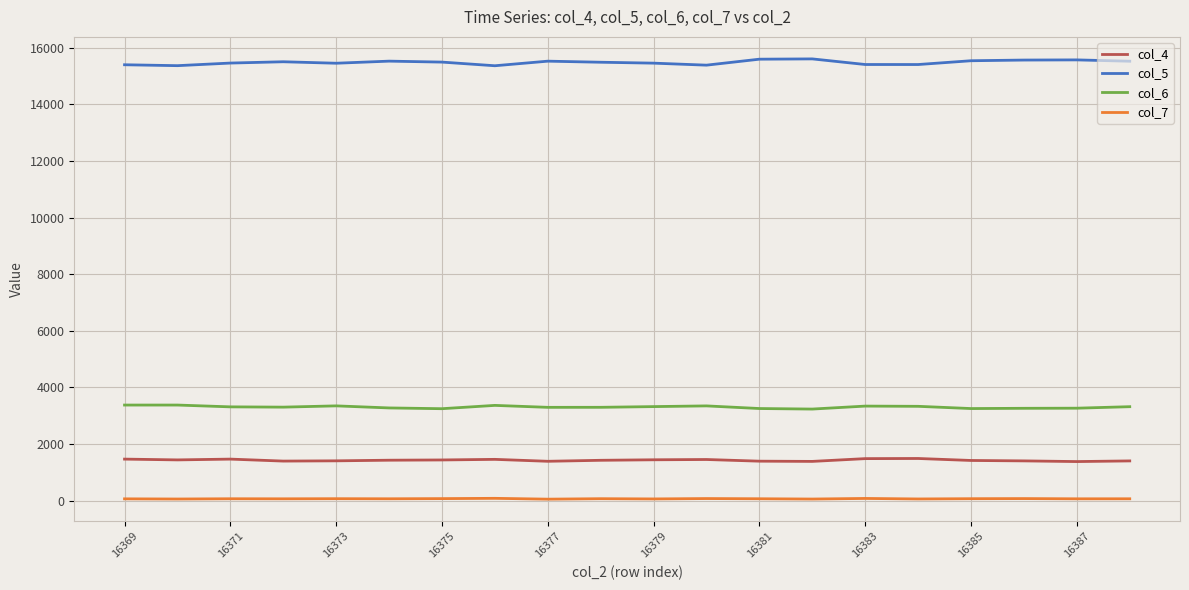

Is this an area chart (filled region under the line)?

No